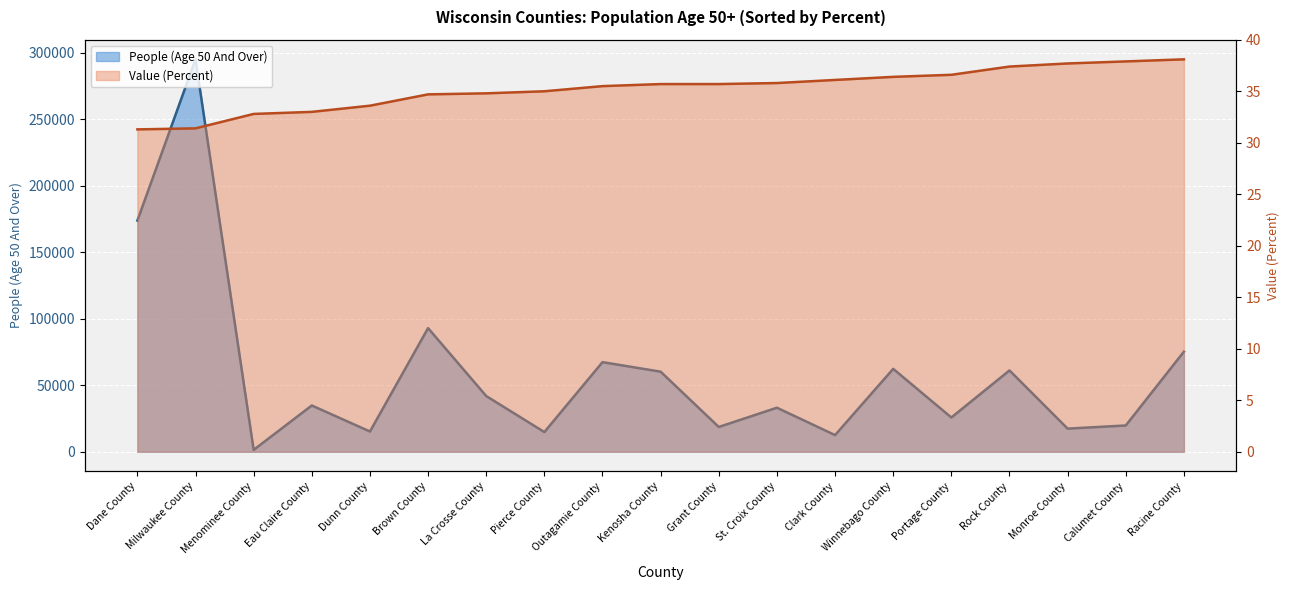

True or false: Value (Percent) and People (Age 50 And Over) cross at least once.

False